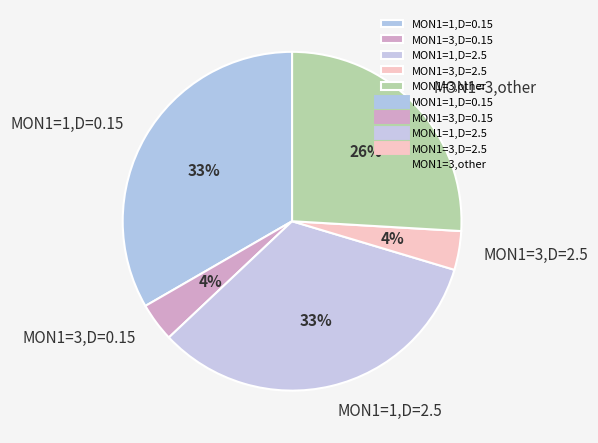

Which has a higher value, MON1=3,other or MON1=3,D=0.15?

MON1=3,other